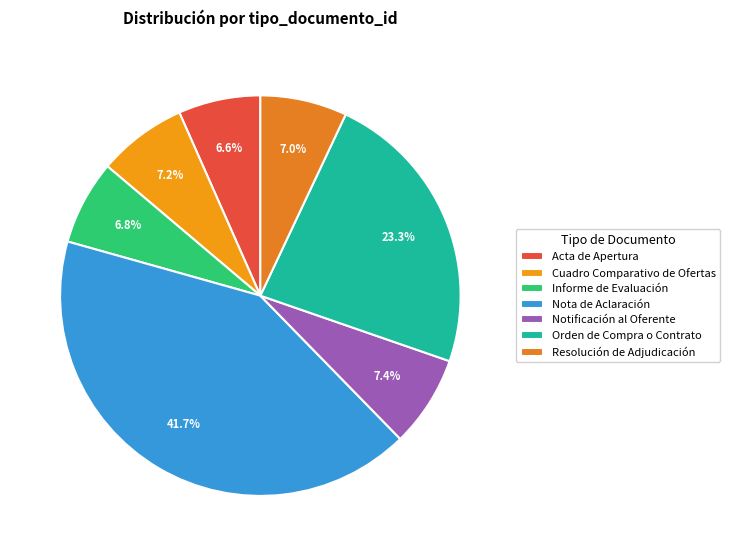

Does Cuadro Comparativo de Ofertas account for over 50% of the chart?

No